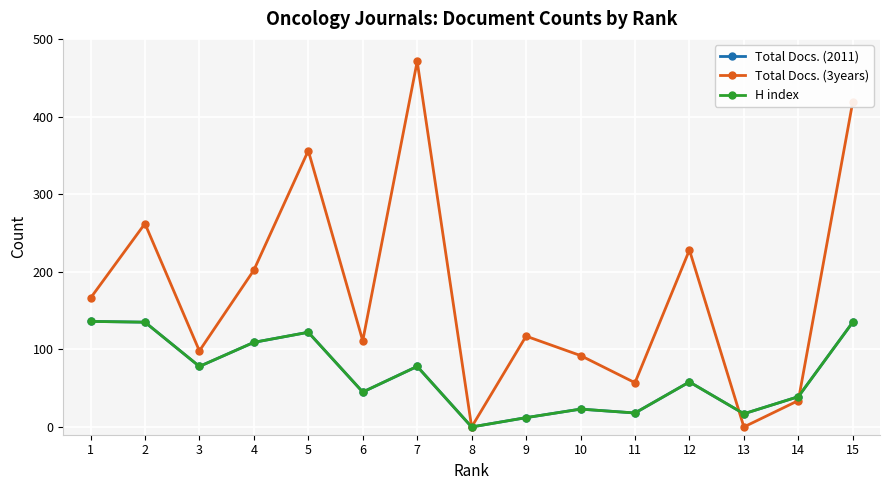

At which category does H index reach its first local peak?

5